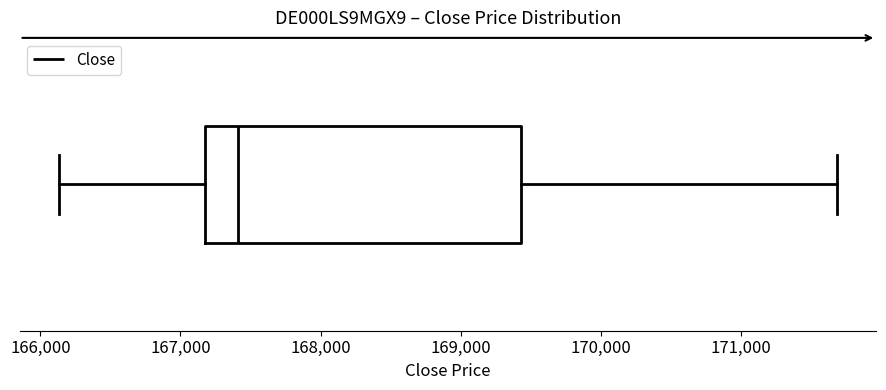

Transcribe this box plot: give where the median line is, the range the box spans, and where the two whiskers end, as read against the x-axis. The values are not printed on the chart, so give them approximately, as read against the axis.

median 167400, box 167200 to 169400, whiskers 166100 to 171700